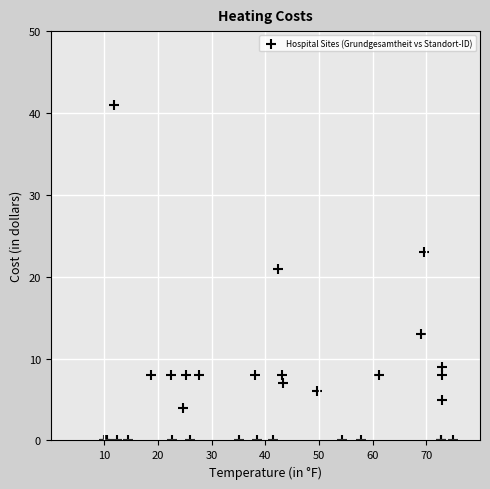

What Y value in the scatter plot is closest to 20?

21